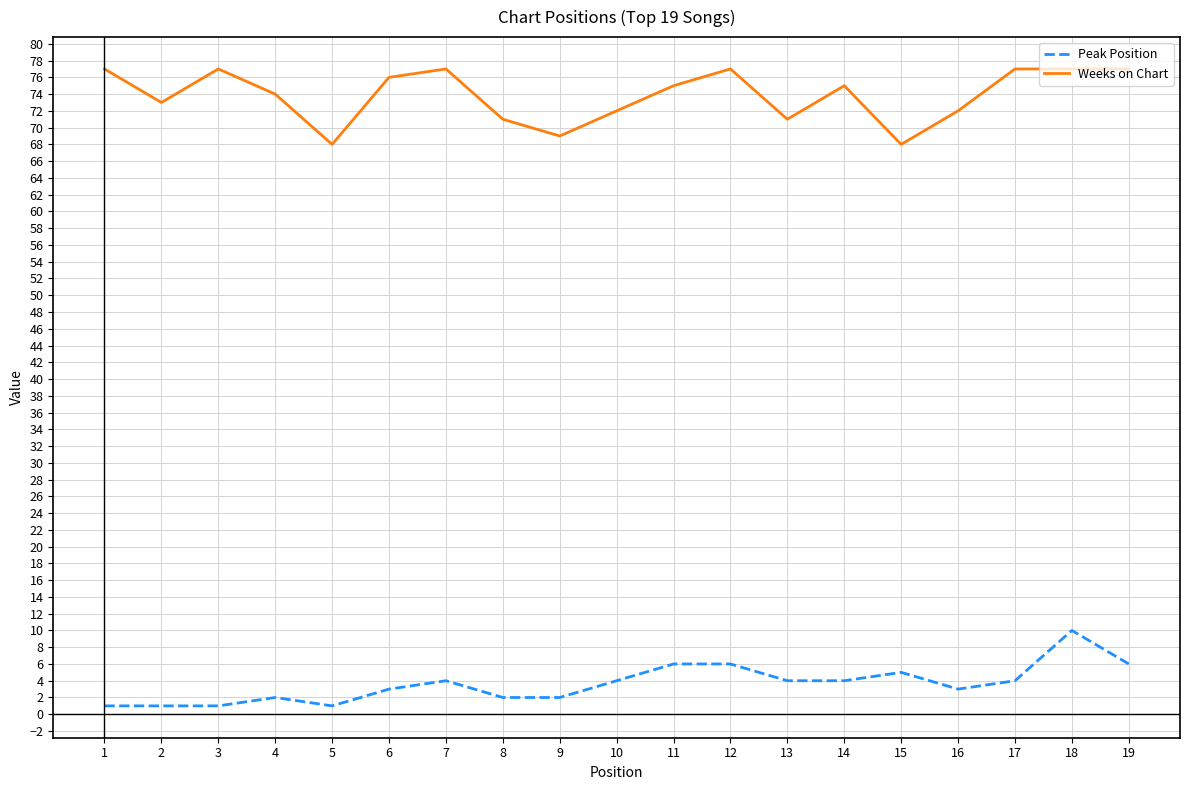

What is the approximate value of Peak Position at 13?

4